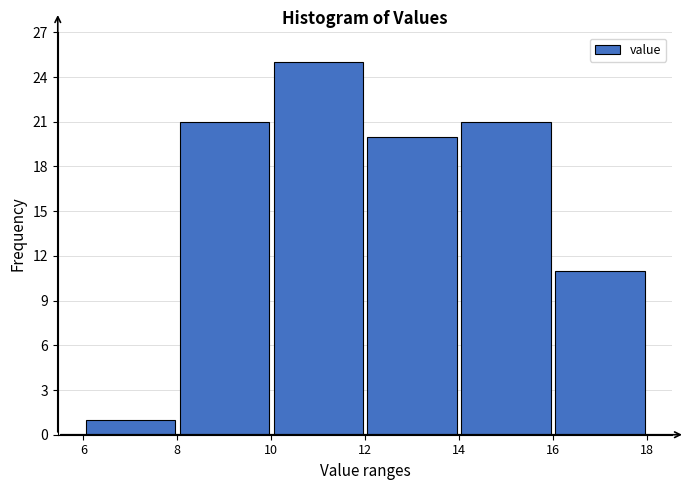

Over which range of the x-axis is the bar tallest?

10 to 12